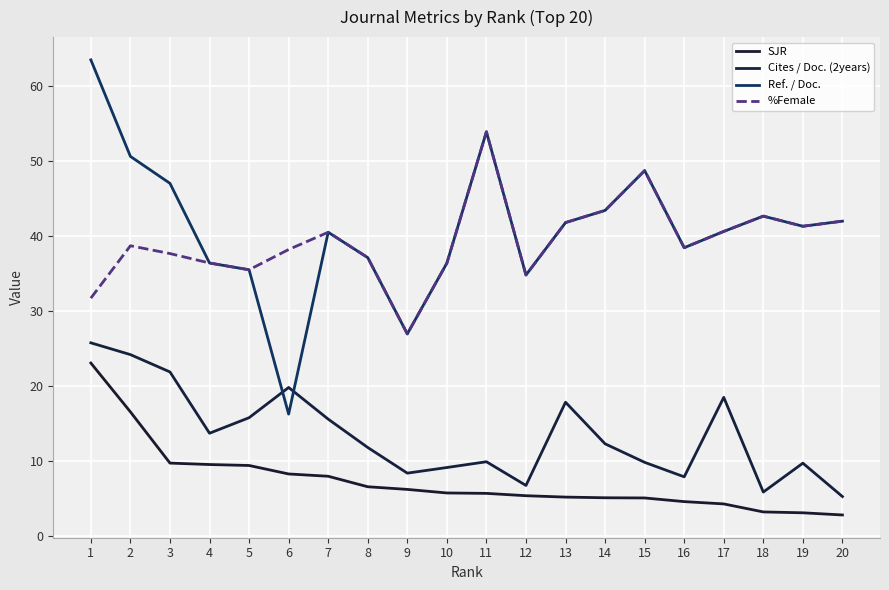

Read the %Female value at 16.

38.4